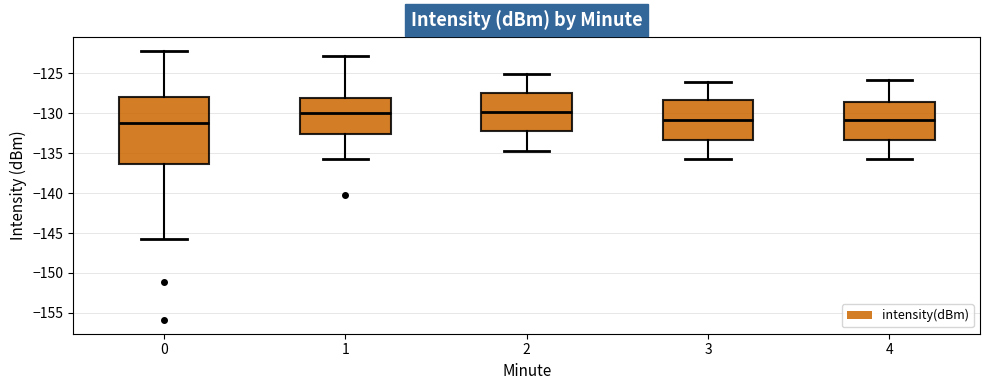

Reading left to right, transcribe this box plot: for each box, give where its median line is, the range the box spans, and where its two whiskers end, as read against the y-axis. The values are not printed on the chart, so give them approximately, as read against the axis.

0: median -131.0, box -136.5 to -128.0, whiskers -145.5 to -122.0
1: median -130.0, box -132.5 to -128.0, whiskers -135.5 to -123.0
2: median -130.0, box -132.0 to -127.5, whiskers -134.5 to -125.0
3: median -131.0, box -133.5 to -128.5, whiskers -136.0 to -126.0
4: median -131.0, box -133.5 to -128.5, whiskers -135.5 to -126.0